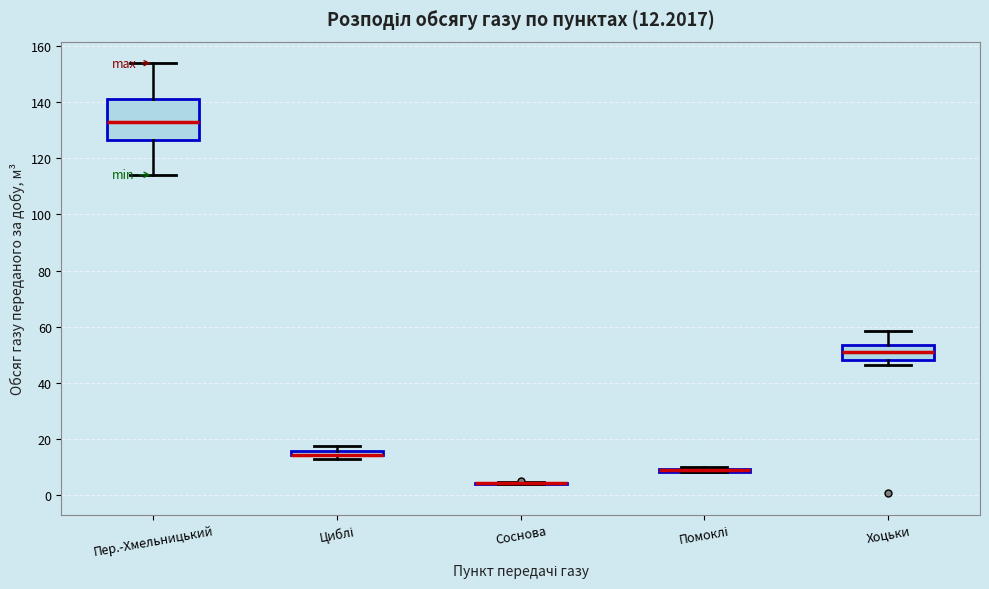

Comparing the boxes themselves (not the whiskers), which one is the tallest?

Пер.-Хмельницький